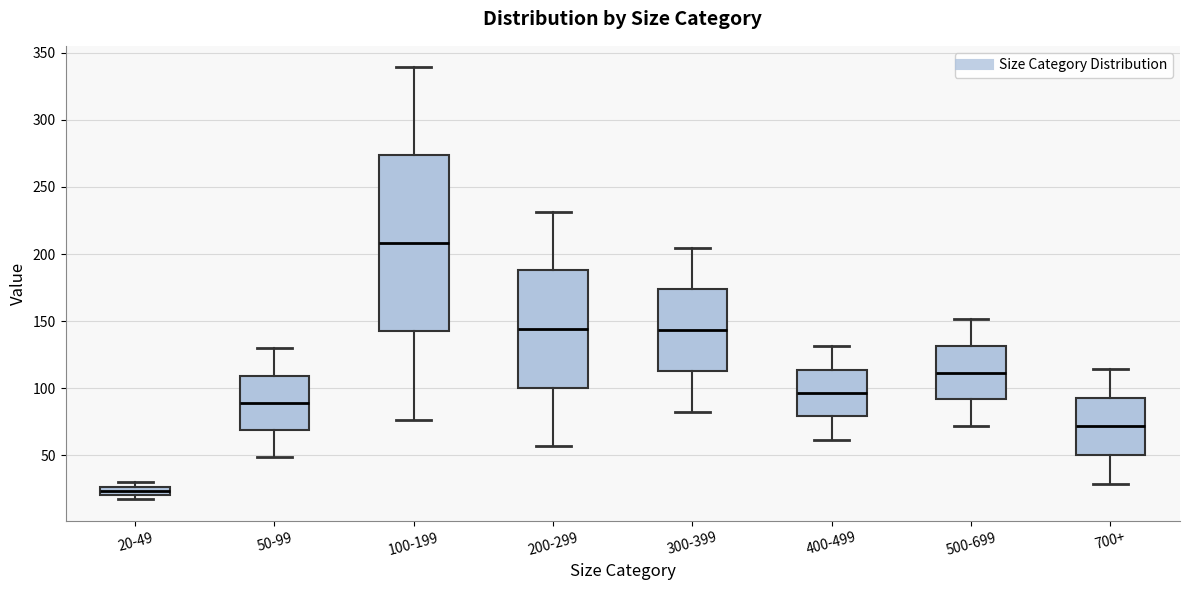

Which box's median line is the highest?

100-199